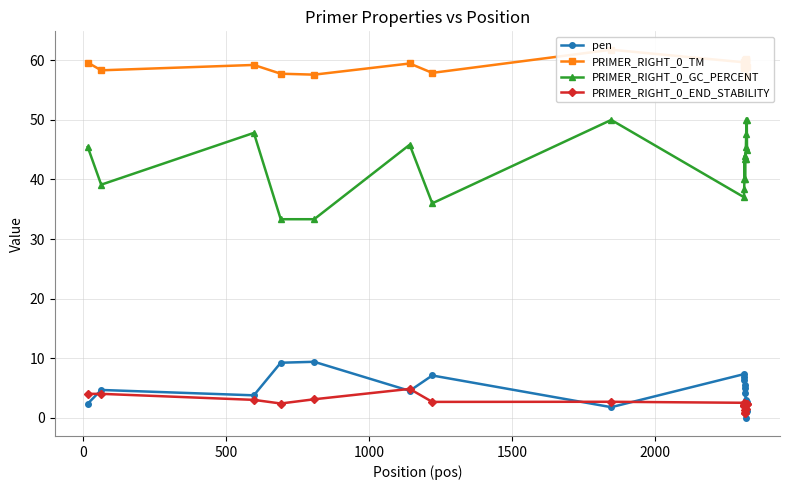

What is the lowest value of the PRIMER_RIGHT_0_GC_PERCENT series?

33.3